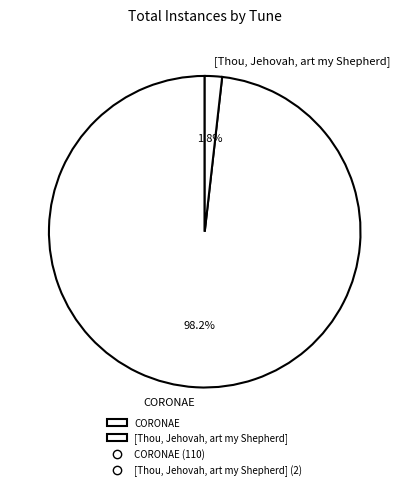

Between [Thou, Jehovah, art my Shepherd] and CORONAE, which is larger?

CORONAE